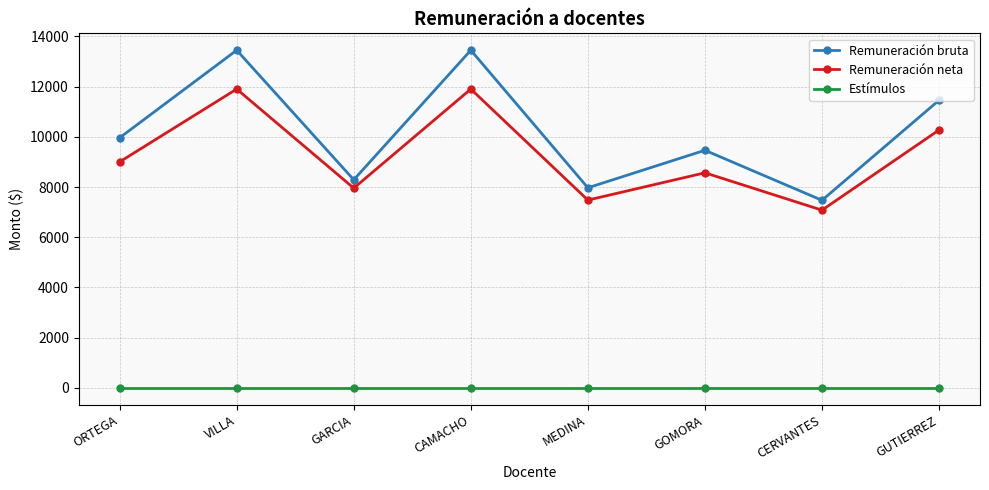

At which label does Remuneración bruta reach its minimum?

CERVANTES